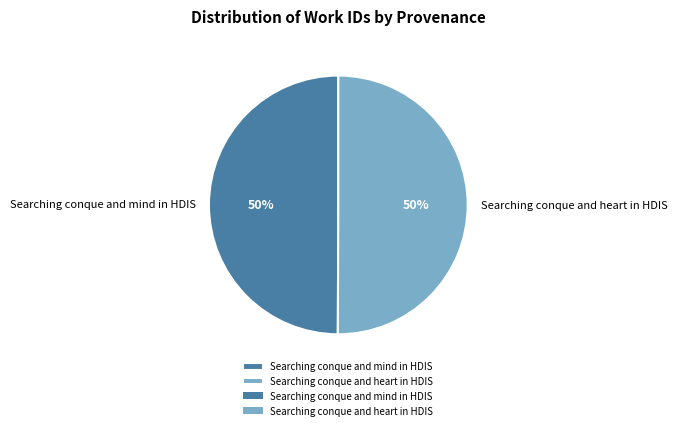

To the nearest percent, what is the average slice percentage?

50%